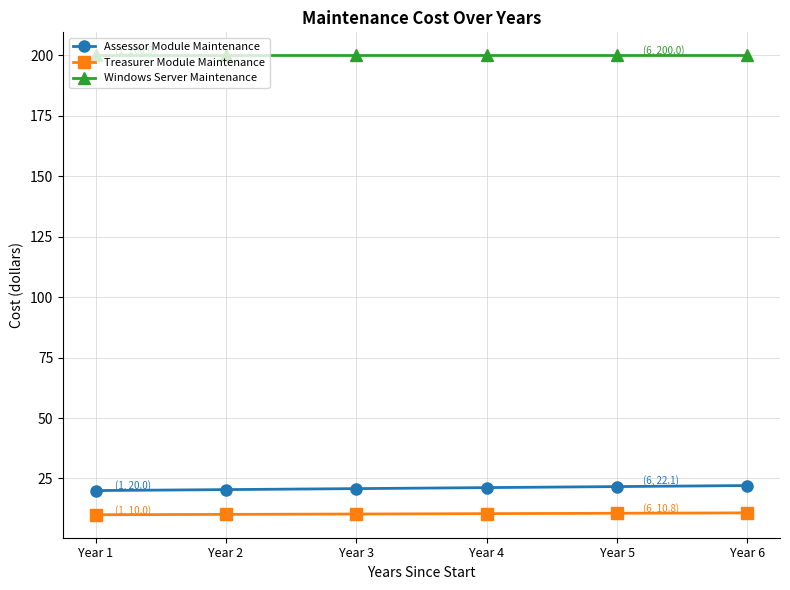

What is the minimum value shown in the chart?

10.0